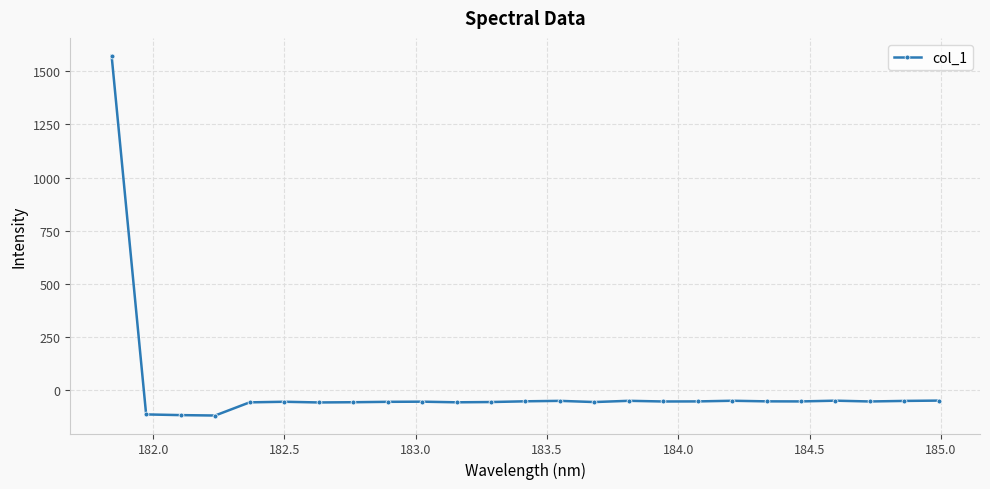

What is the minimum value shown in the chart?

-118.6